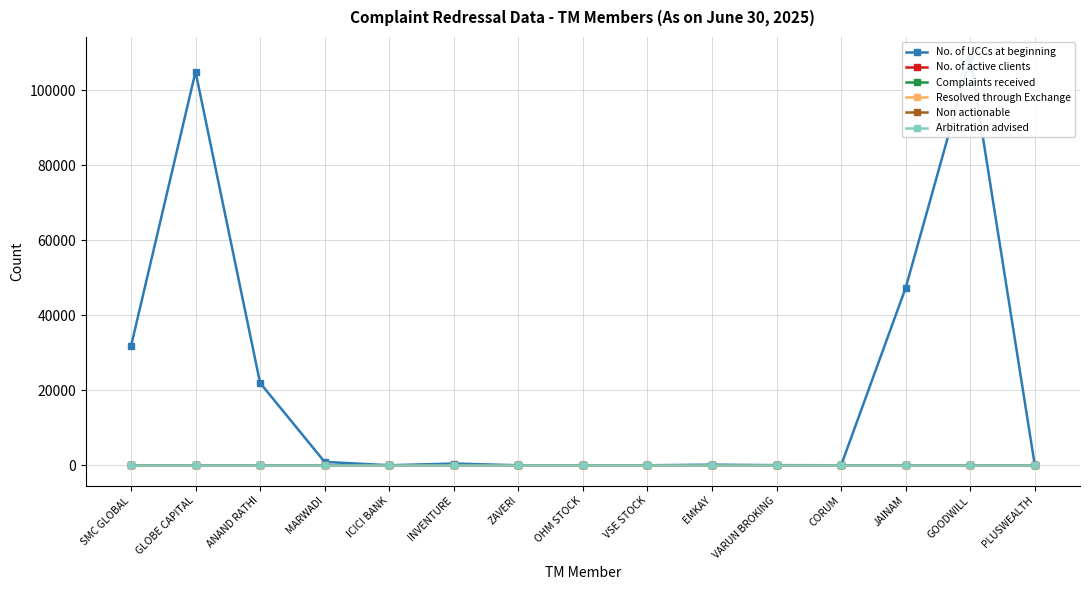

Count the Non actionable values in the range 0 to 1.

14